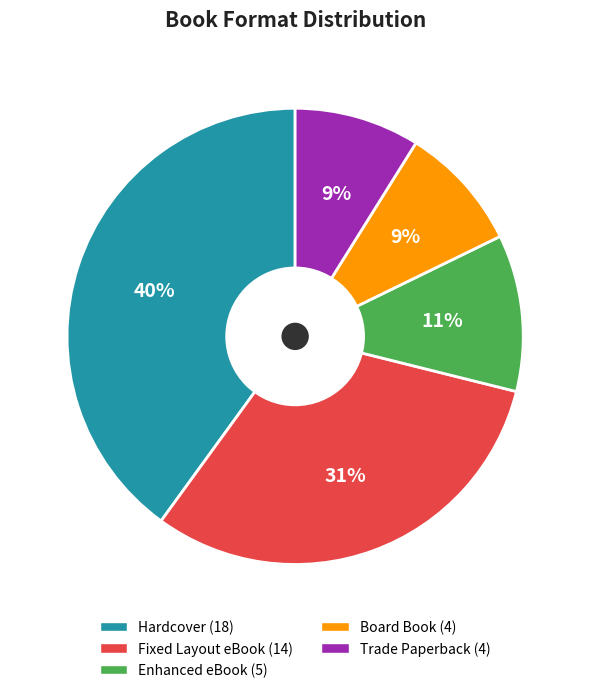

True or false: Trade Paperback accounts for 9% of the total.

True